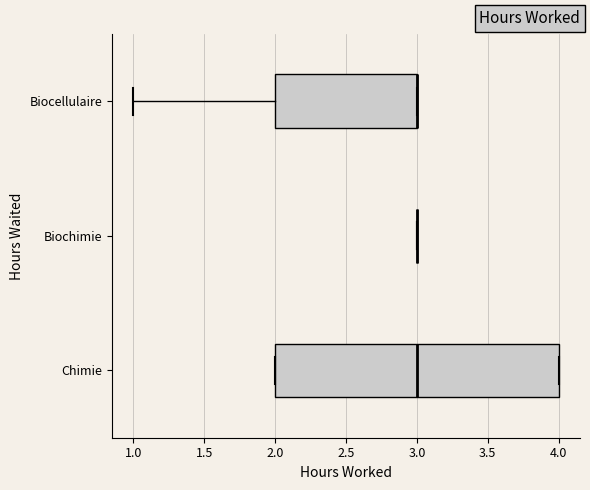

Where does the left whisker of the box for Biocellulaire end on the x-axis? The values are not printed on the chart, so give them approximately, as read against the axis.

1